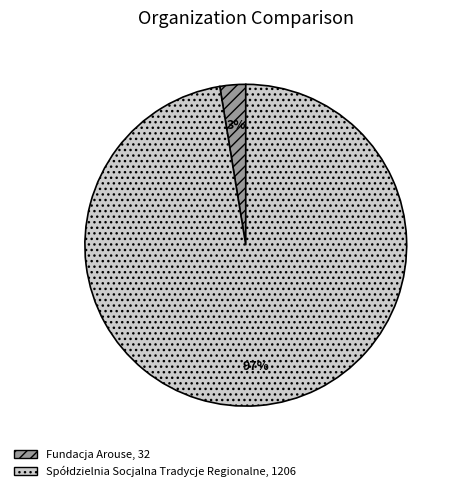

Count the number of slices in the pie.

2